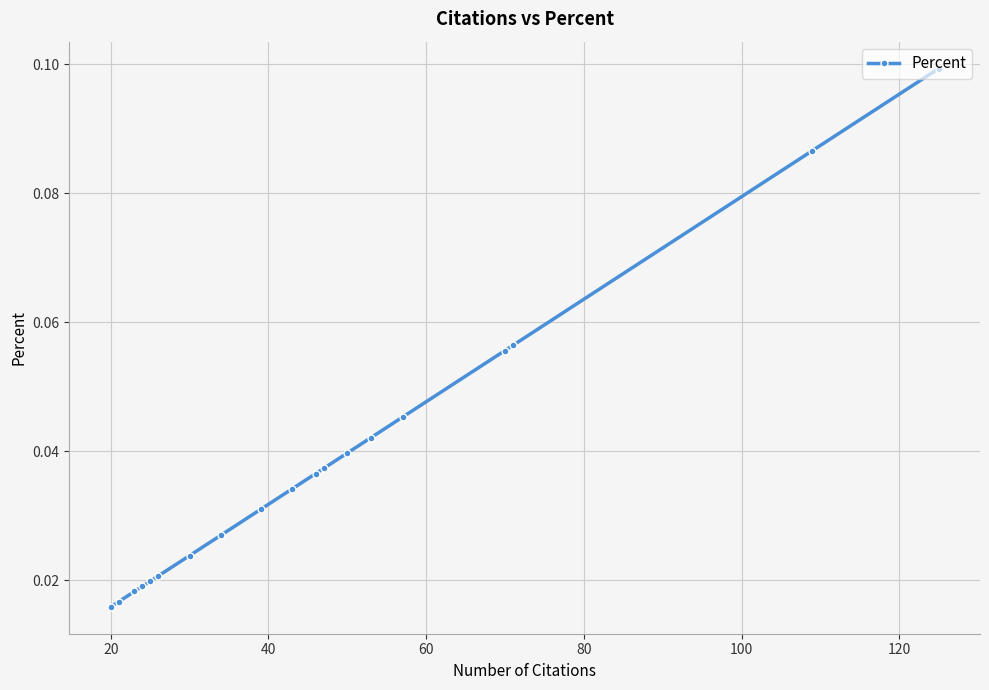

Count the values in the range 0 to 1.

19